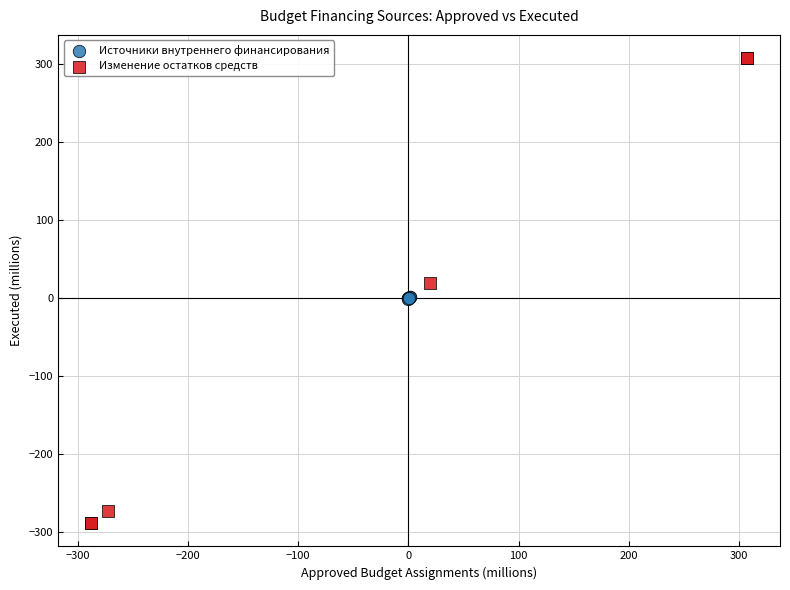

Which series reaches the maximum Y coordinate?

Изменение остатков средств